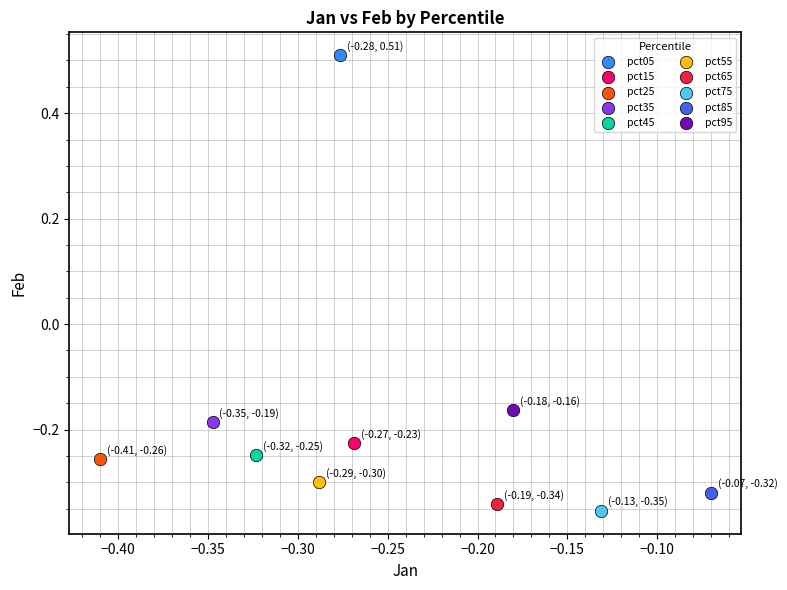

What are all the series names shown in the legend?

pct05, pct15, pct25, pct35, pct45, pct55, pct65, pct75, pct85, pct95